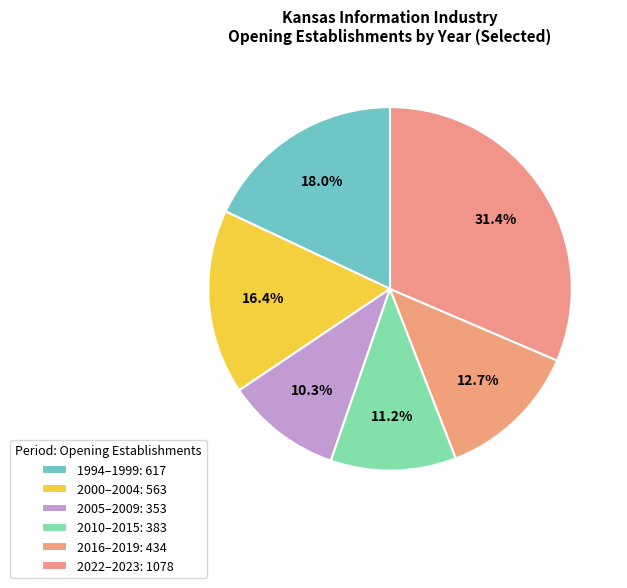

How many slices are in this pie chart?

6